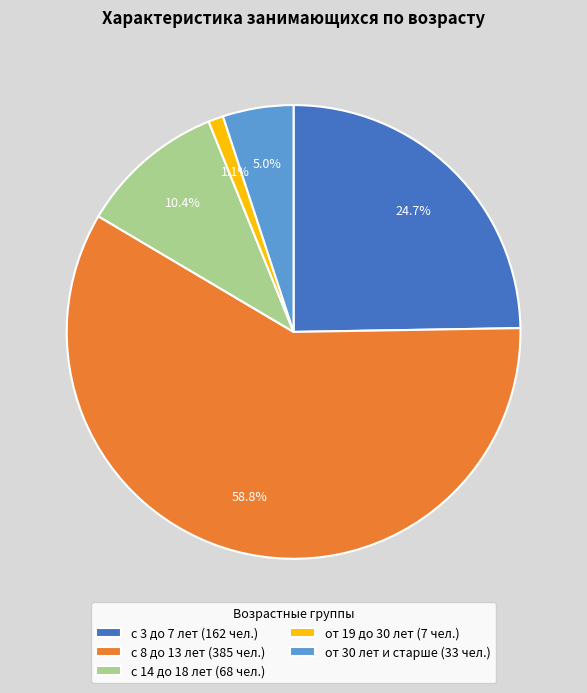

Count the number of slices in the pie.

5